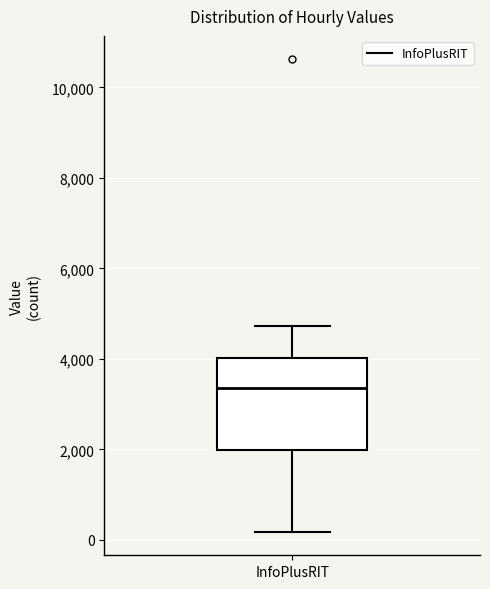

Read this box plot against the y-axis: the position of the median line, the range covered by the box, and the ends of both whiskers. The values are not printed on the chart, so give them approximately, as read against the axis.

median 3400, box 2000 to 4000, whiskers 200 to 4800